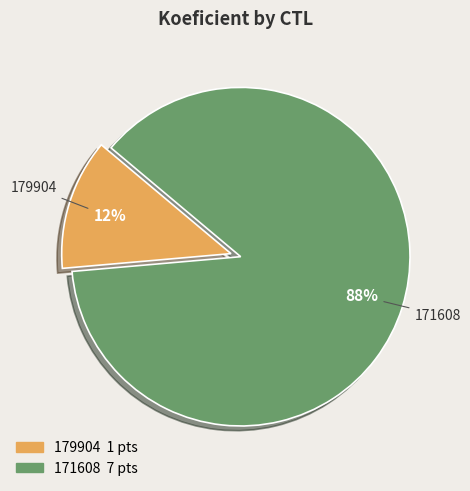

How many segments does this pie chart have?

2